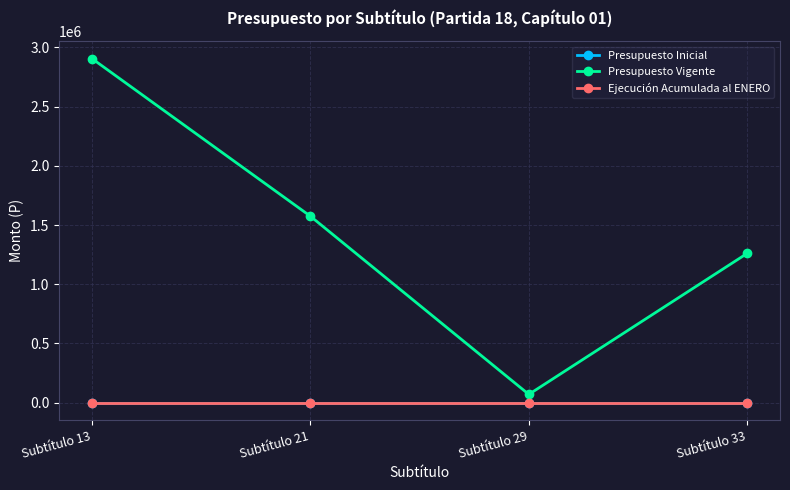

What are all the series names shown in the legend?

Presupuesto Inicial, Presupuesto Vigente, Ejecución Acumulada al ENERO